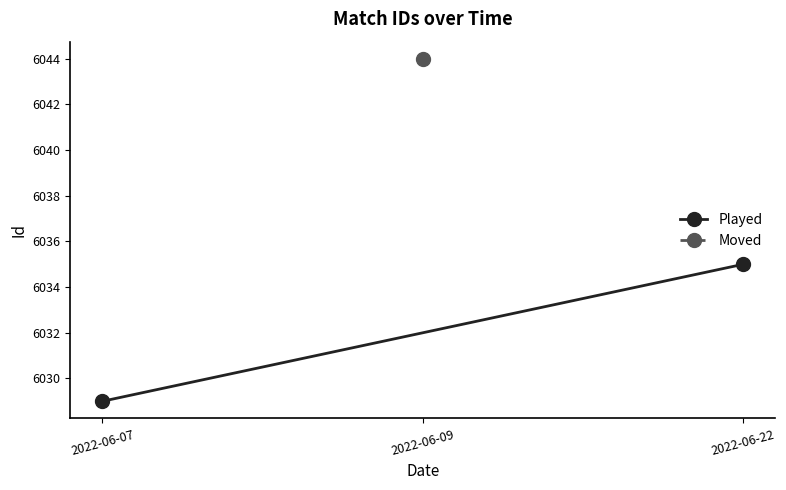

Which category has the lowest value across all series?

2022-06-07